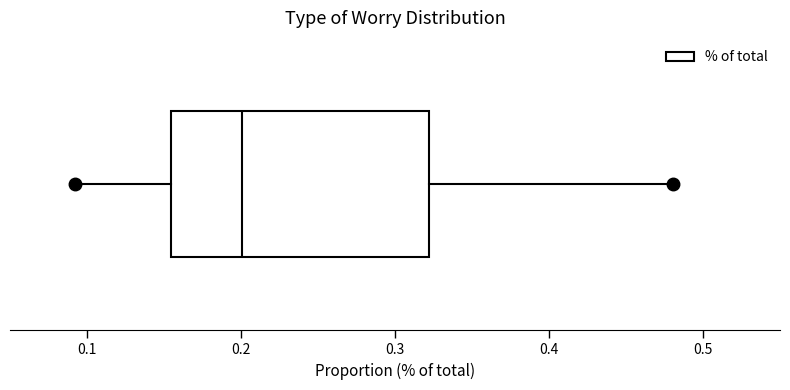

Read this box plot against the x-axis: the position of the median line, the range covered by the box, and the ends of both whiskers. The values are not printed on the chart, so give them approximately, as read against the axis.

median 0.20, box 0.15 to 0.32, whiskers 0.09 to 0.48